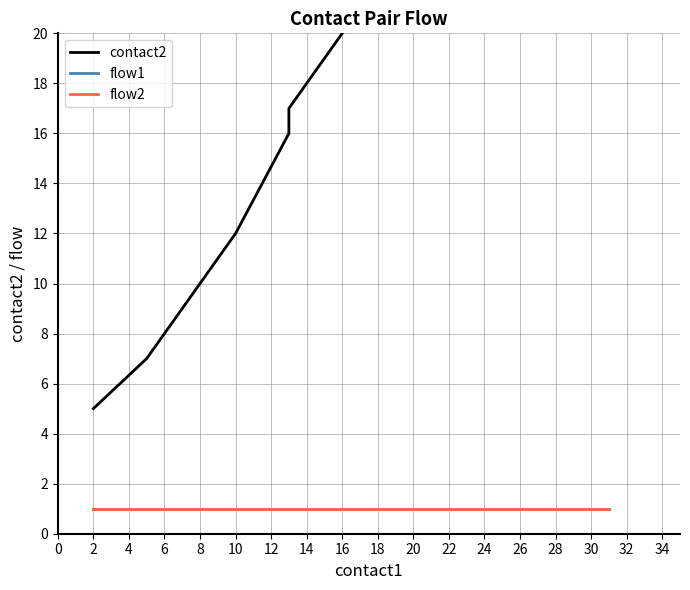

The flow1 series shows 1 at 10. True or false?

True